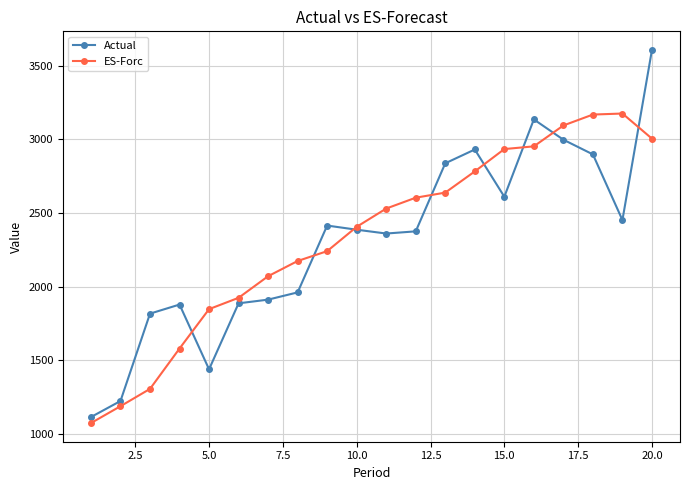

Rank the series by their maximum value, from highest to lowest.

Actual, ES-Forc